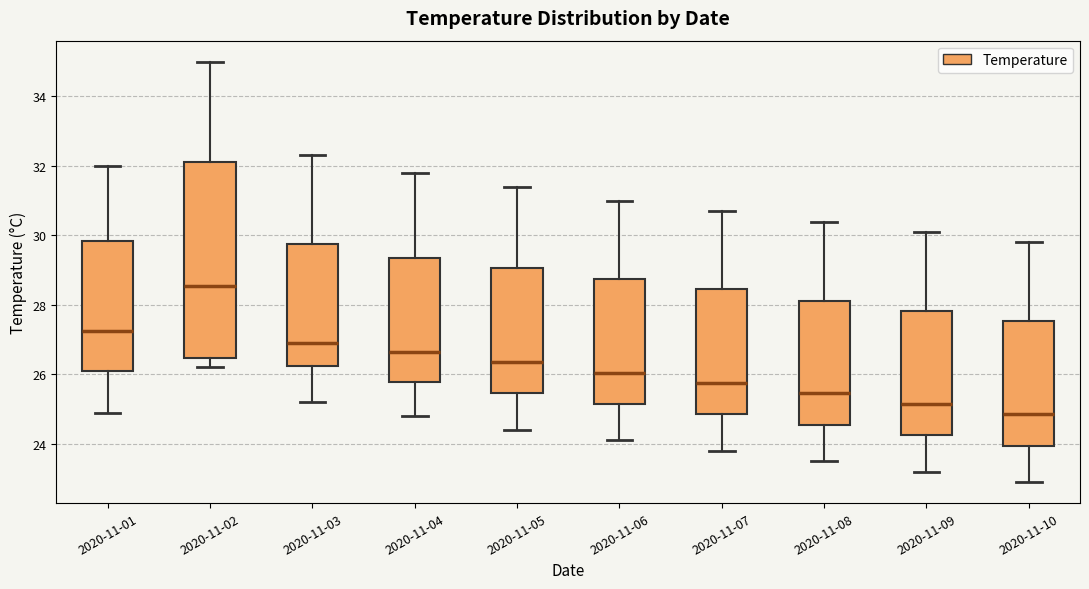

Reading left to right, read every box against the y-axis: the position of its median line, the range the box covers, and the ends of its whiskers. The values are not printed on the chart, so give them approximately, as read against the axis.

2020-11-01: median 27.2, box 26.2 to 29.8, whiskers 25.0 to 32.0
2020-11-02: median 28.6, box 26.4 to 32.2, whiskers 26.2 to 35.0
2020-11-03: median 27.0, box 26.2 to 29.8, whiskers 25.2 to 32.4
2020-11-04: median 26.6, box 25.8 to 29.4, whiskers 24.8 to 31.8
2020-11-05: median 26.4, box 25.4 to 29.0, whiskers 24.4 to 31.4
2020-11-06: median 26.0, box 25.2 to 28.8, whiskers 24.2 to 31.0
2020-11-07: median 25.8, box 24.8 to 28.4, whiskers 23.8 to 30.8
2020-11-08: median 25.4, box 24.6 to 28.2, whiskers 23.6 to 30.4
2020-11-09: median 25.2, box 24.2 to 27.8, whiskers 23.2 to 30.2
2020-11-10: median 24.8, box 24.0 to 27.6, whiskers 23.0 to 29.8